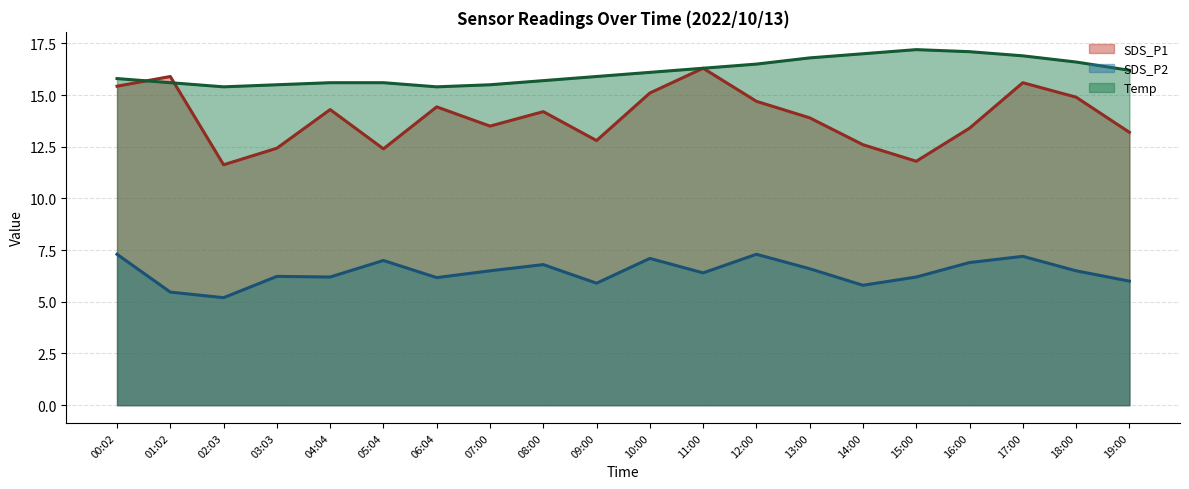

Is it true that SDS_P2 equals 6.8 at 08:00?

True